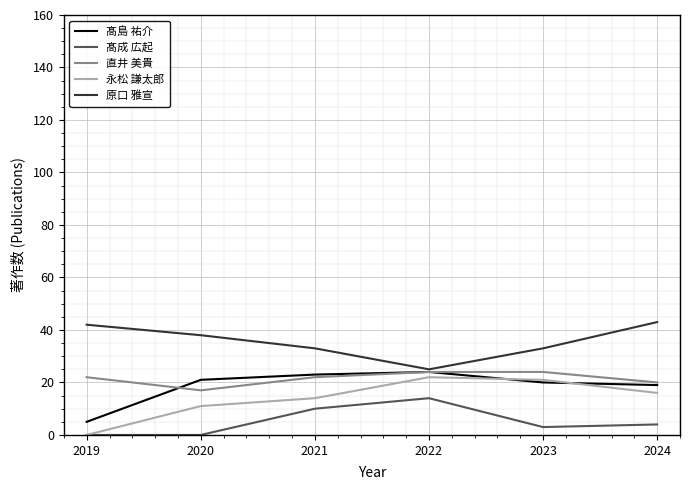

What is the minimum value for 髙島 祐介?

5